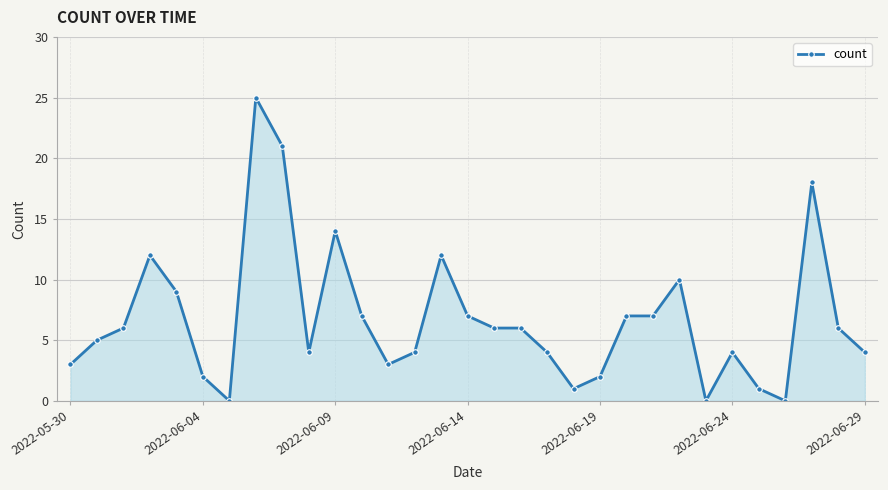

What is the sum of all values?

210